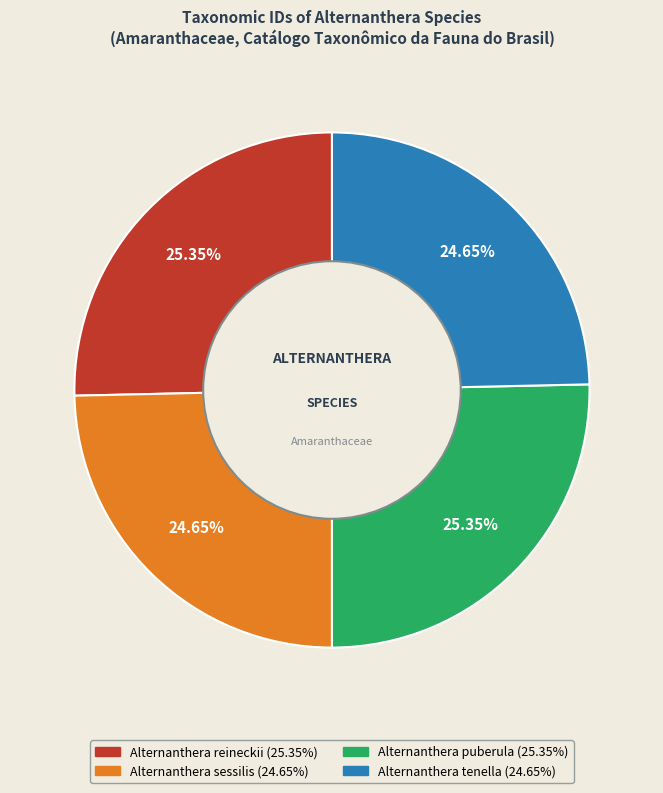

Do Alternanthera reineckii and Alternanthera puberula together represent more than half of the pie?

Yes